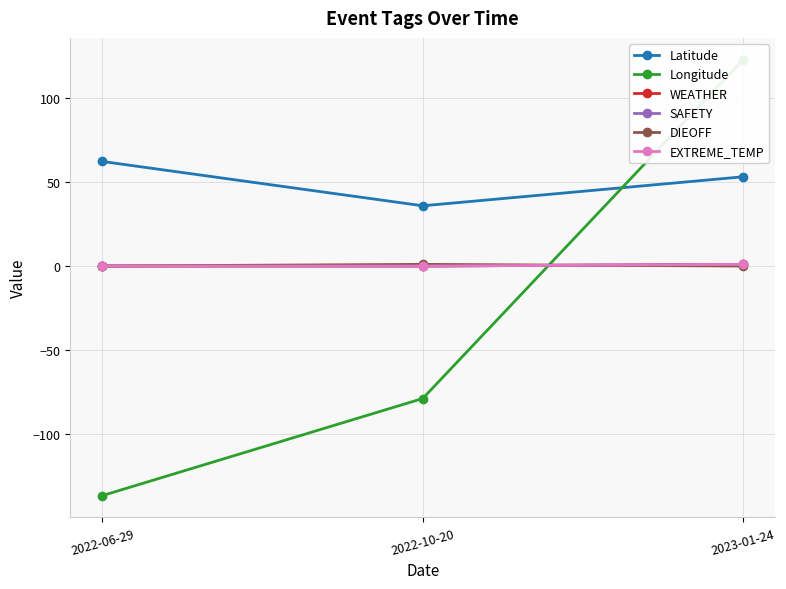

At 2022-06-29, list the series in order from largest to smallest.

Latitude, WEATHER, SAFETY, DIEOFF, EXTREME_TEMP, Longitude